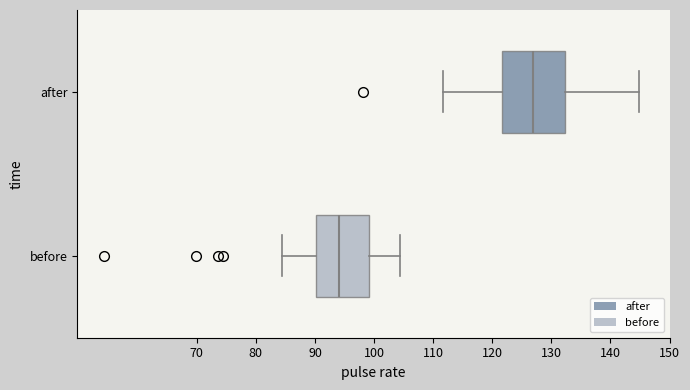

Which box is the widest, from its left edge to its right edge?

after